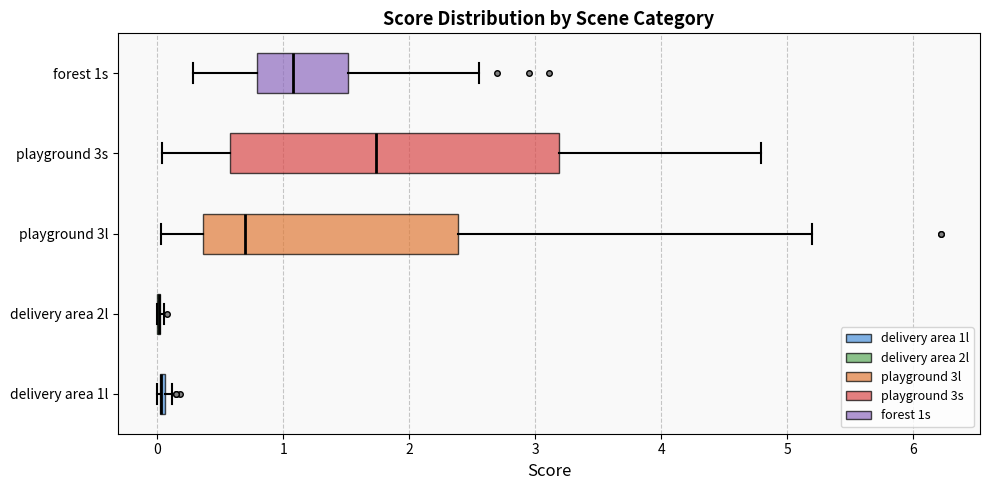

Reading bottom to top, read every box against the x-axis: the position of its median line, the range the box covers, and the ends of its whiskers. The values are not printed on the chart, so give them approximately, as read against the axis.

delivery area 1l: box collapsed to a line at 0.0, whiskers 0.0 to 0.1
delivery area 2l: box collapsed to a line at 0.0, whiskers 0.0 to 0.1
playground 3l: median 0.7, box 0.4 to 2.4, whiskers 0.0 to 5.2
playground 3s: median 1.7, box 0.6 to 3.2, whiskers 0.0 to 4.8
forest 1s: median 1.1, box 0.8 to 1.5, whiskers 0.3 to 2.6